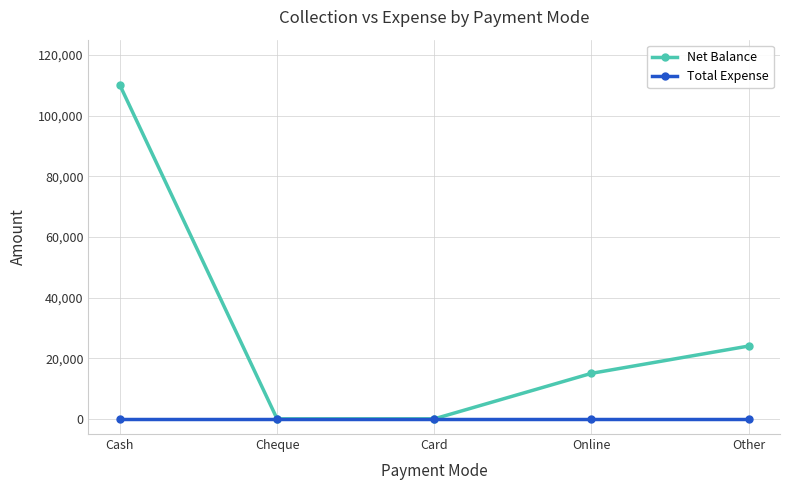

What are all the series names shown in the legend?

Net Balance, Total Expense